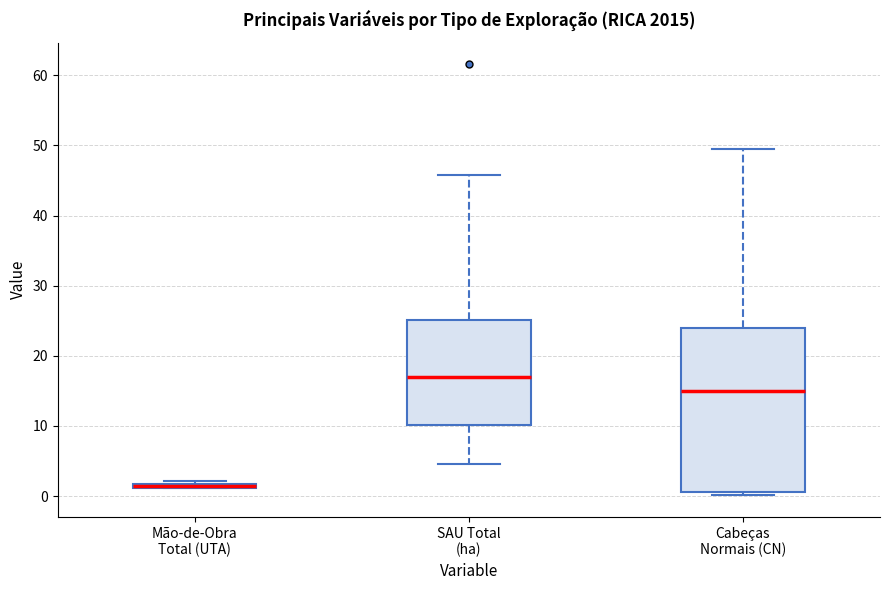

Where is the upper edge of the box for Mão-de-Obra Total (UTA) on the y-axis? The values are not printed on the chart, so give them approximately, as read against the axis.

2